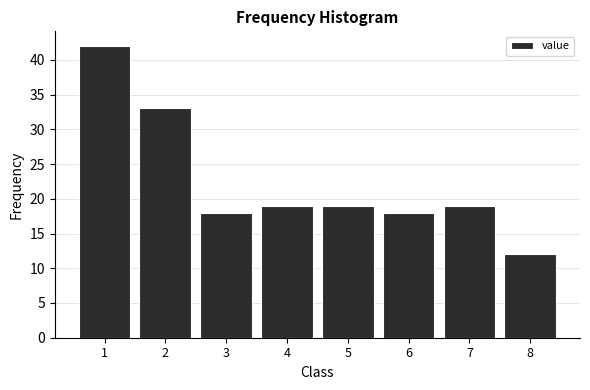

Reading left to right, transcribe all the data shown in this chart.

42	33	18	19	19	18	19	12